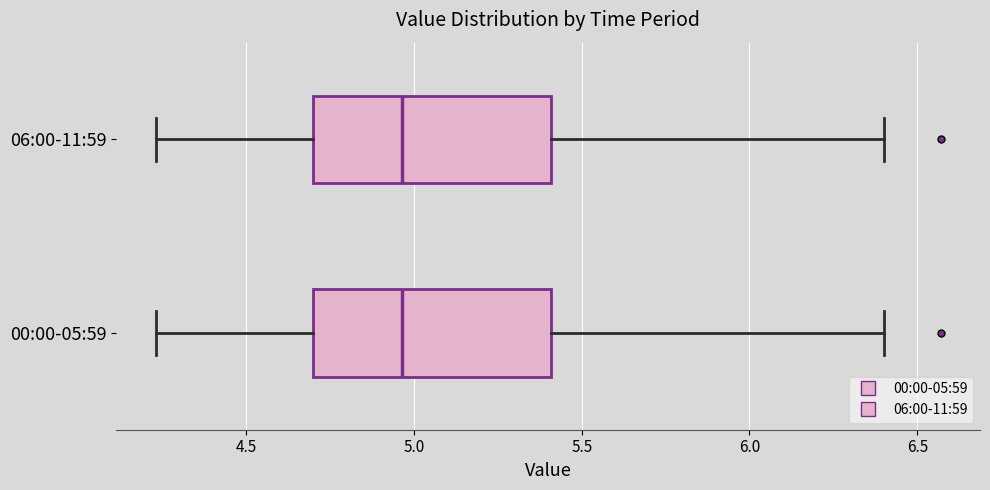

Reading bottom to top, transcribe this box plot: for each box, give where its median line is, the range the box spans, and where its two whiskers end, as read against the x-axis. The values are not printed on the chart, so give them approximately, as read against the axis.

00:00-05:59: median 4.95, box 4.70 to 5.40, whiskers 4.25 to 6.40
06:00-11:59: median 4.95, box 4.70 to 5.40, whiskers 4.25 to 6.40